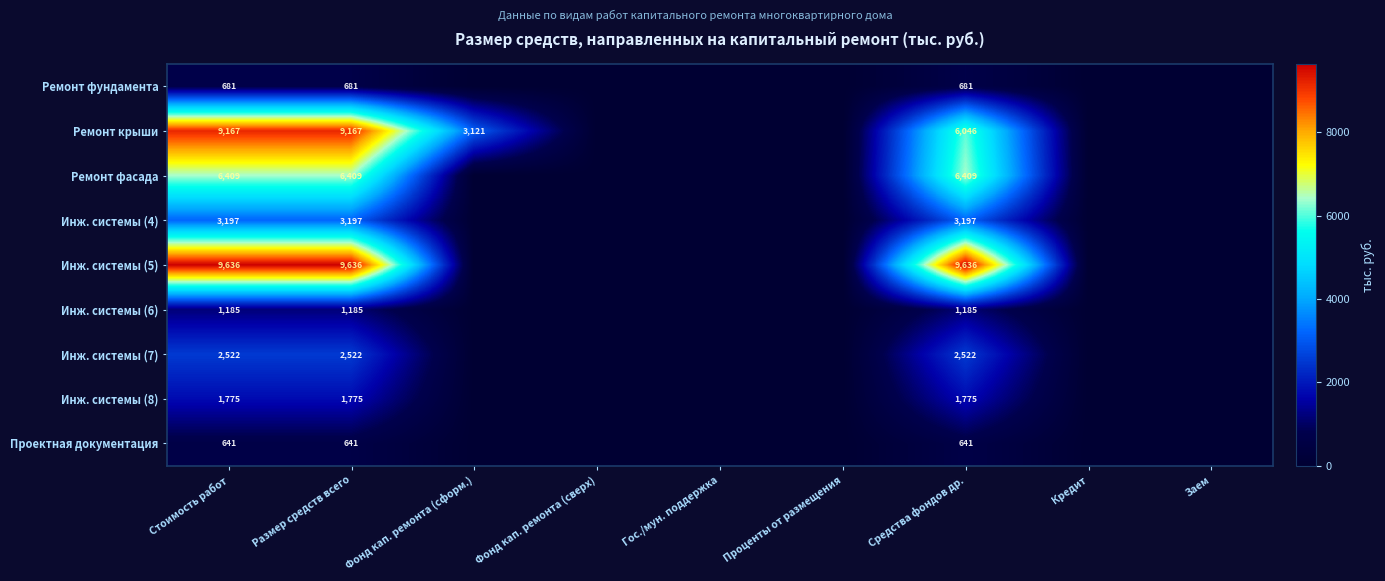

Is it true that Ремонт фасада equals 6409 at Средства фондов др.?

True